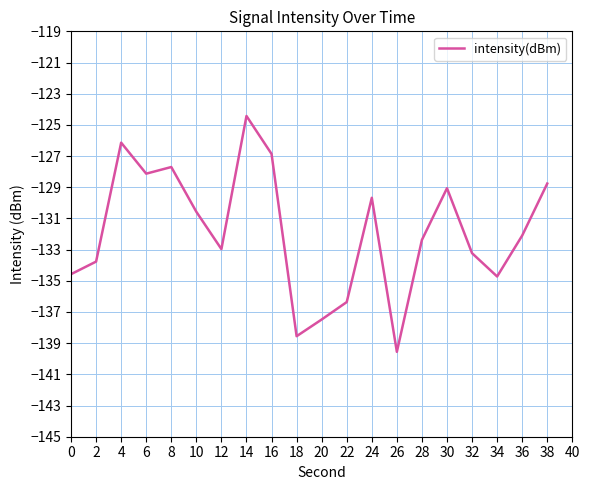

What is the difference between the second highest and minimum values?

13.4